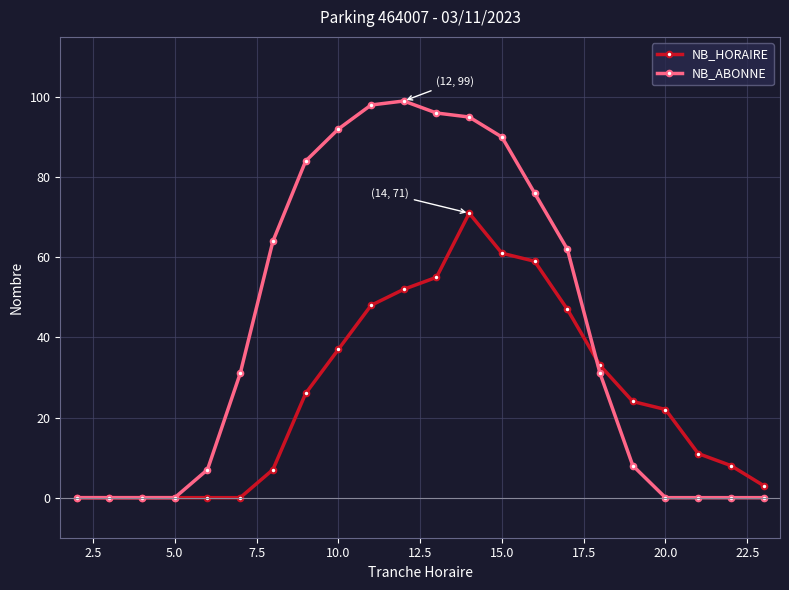

Which series has the largest range (max minus min)?

NB_ABONNE